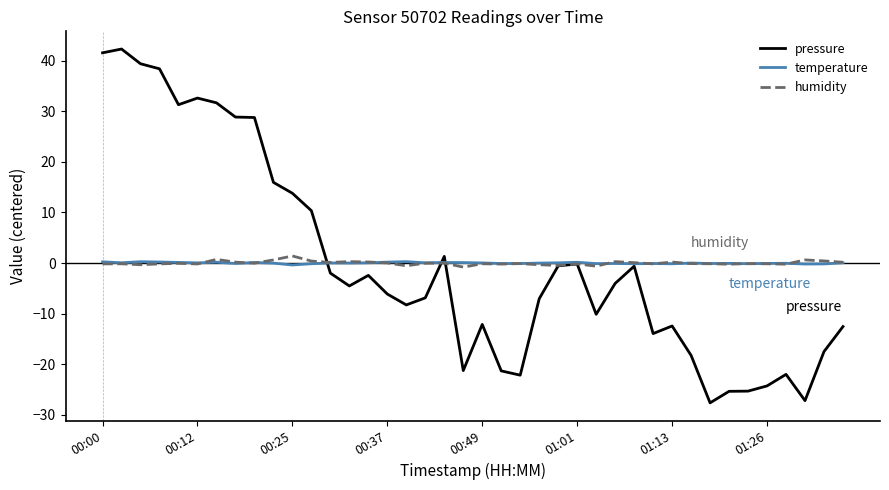

What is the greatest value displayed?

42.3